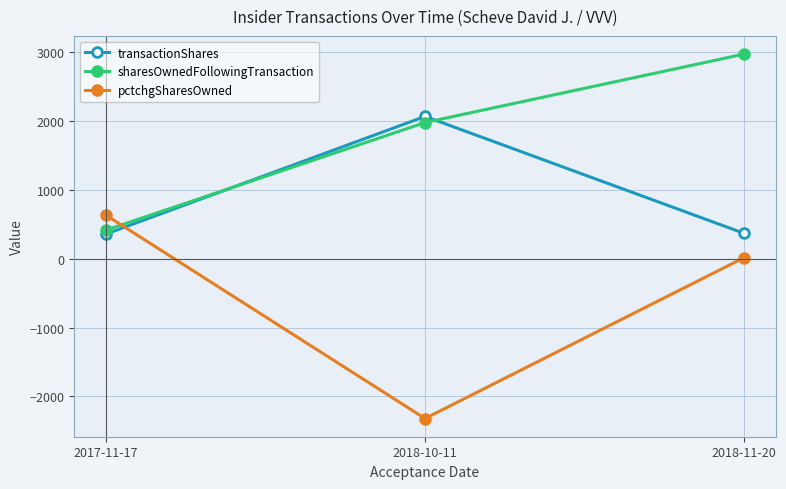

List the series in order of their peak value, highest first.

sharesOwnedFollowingTransaction, transactionShares, pctchgSharesOwned